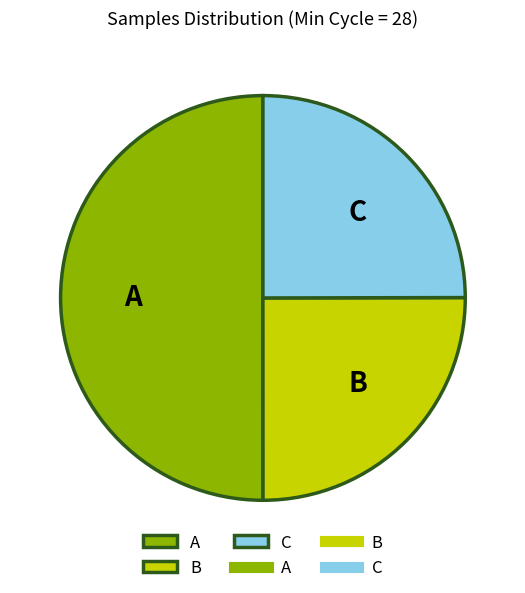

Which category has the biggest portion of the pie?

A